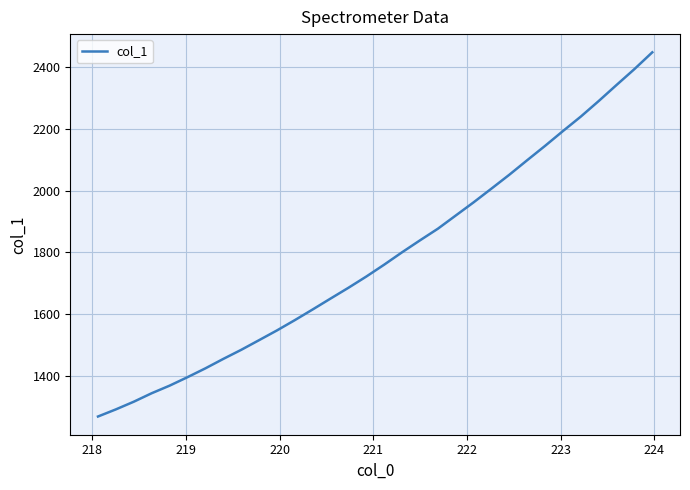

What is the maximum value shown in the chart?

2448.3